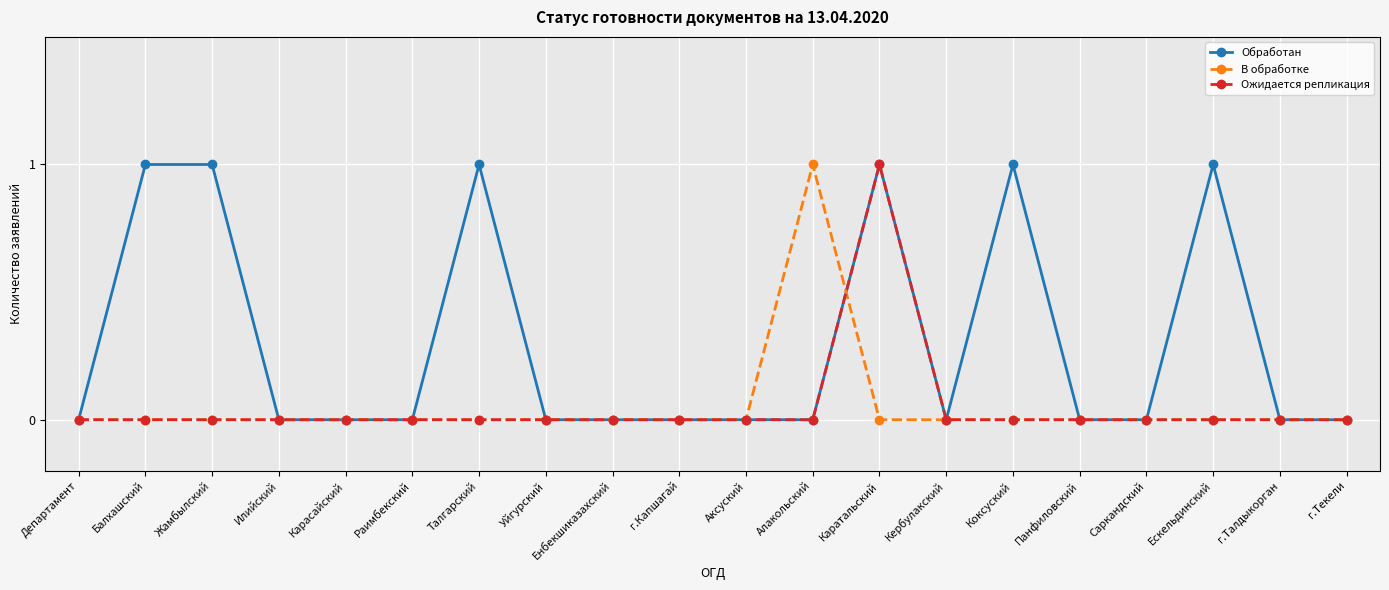

What position from the left is Аксуский?

11